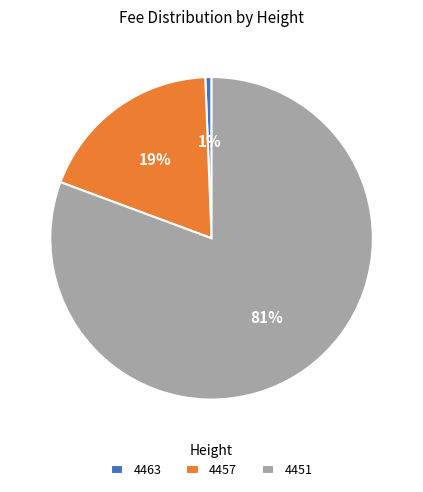

Is it true that 4451 is 92% of the pie?

False